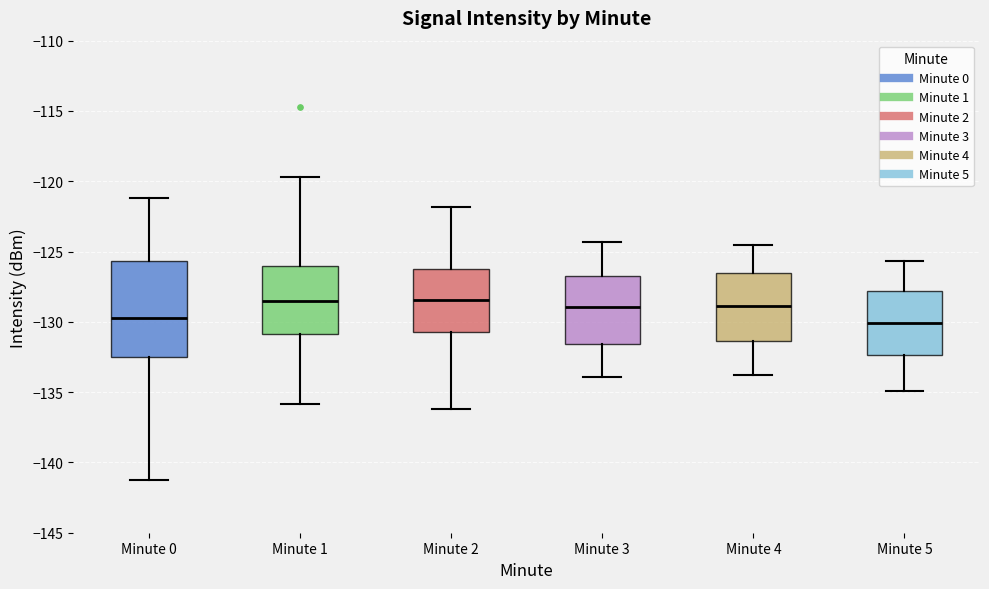

Where does the median line of the box for Minute 1 sit on the y-axis? The values are not printed on the chart, so give them approximately, as read against the axis.

-128.5